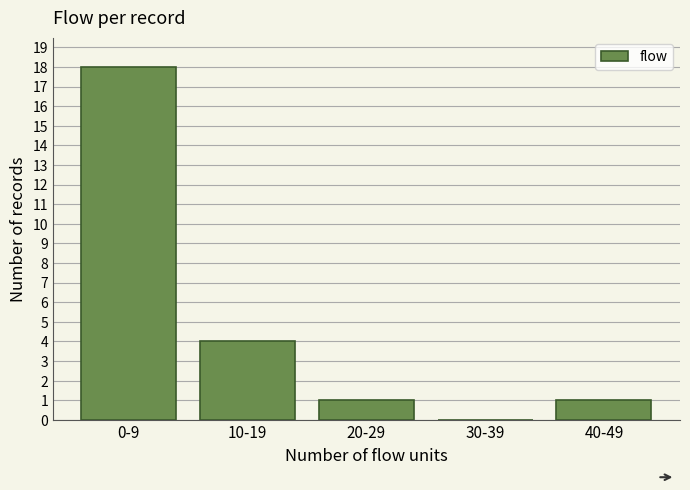

Reading left to right, extract all data points from this chart.

0-9=18	10-19=4	20-29=1	30-39=0	40-49=1